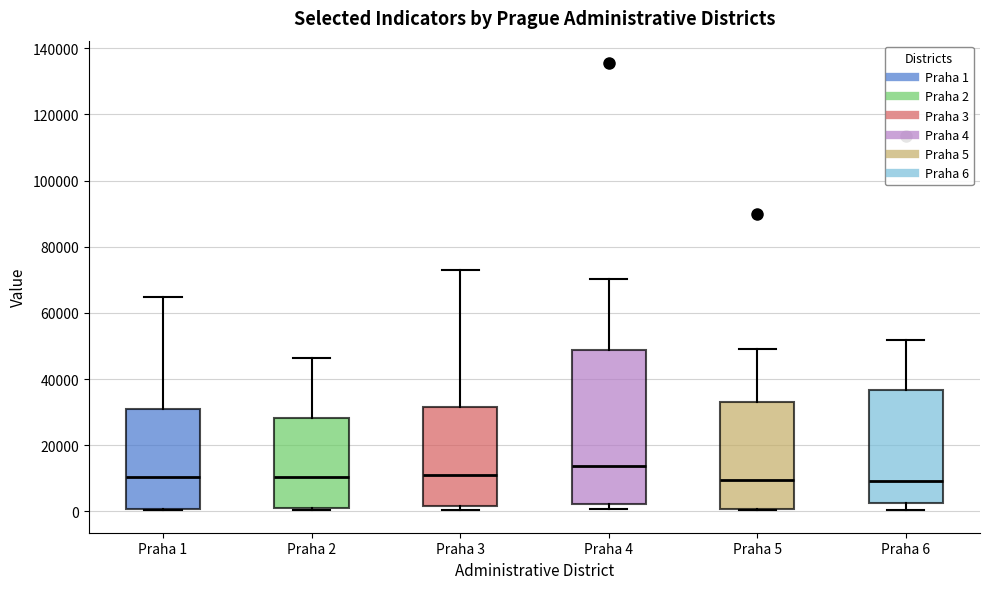

Reading left to right, transcribe this box plot: for each box, give where its median line is, the range the box spans, and where its two whiskers end, as read against the y-axis. The values are not printed on the chart, so give them approximately, as read against the axis.

Praha 1: median 10000, box 0 to 32000, whiskers 0 to 64000
Praha 2: median 10000, box 2000 to 28000, whiskers 0 to 46000
Praha 3: median 12000, box 2000 to 32000, whiskers 0 to 72000
Praha 4: median 14000, box 2000 to 48000, whiskers 0 to 70000
Praha 5: median 10000, box 0 to 32000, whiskers 0 to 48000
Praha 6: median 10000, box 2000 to 36000, whiskers 0 to 52000